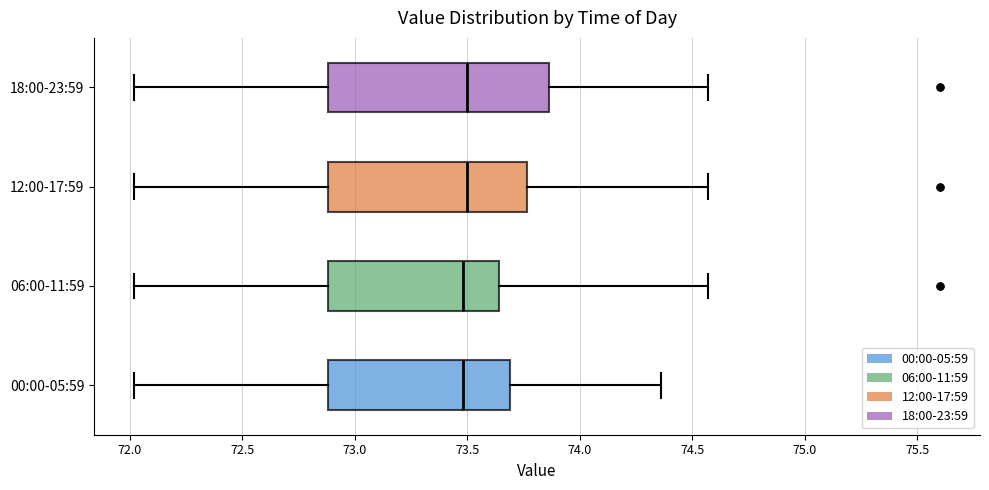

Comparing the boxes themselves (not the whiskers), which one is the widest?

18:00-23:59